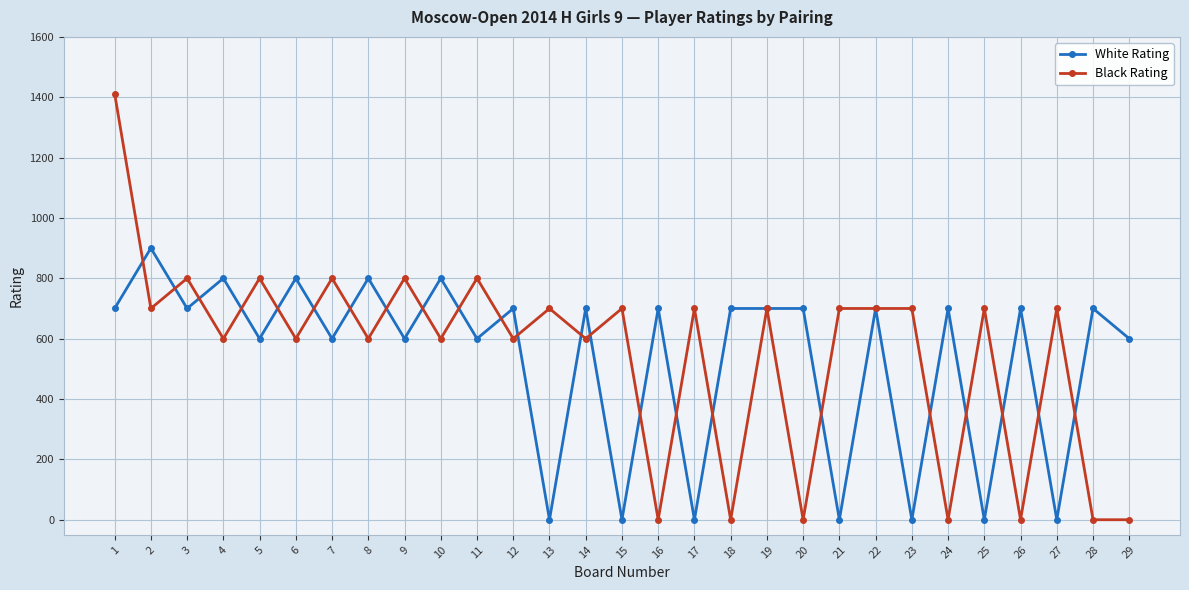

Reading left to right, what are all the values shown in this chart?

White Rating: 1=700	2=900	3=700	4=800	5=600	6=800	7=600	8=800	9=600	10=800	11=600	12=700	13=0	14=700	15=0	16=700	17=0	18=700	19=700	20=700	21=0	22=700	23=0	24=700	25=0	26=700	27=0	28=700	29=600
Black Rating: 1=1412	2=700	3=800	4=600	5=800	6=600	7=800	8=600	9=800	10=600	11=800	12=600	13=700	14=600	15=700	16=0	17=700	18=0	19=700	20=0	21=700	22=700	23=700	24=0	25=700	26=0	27=700	28=0	29=0